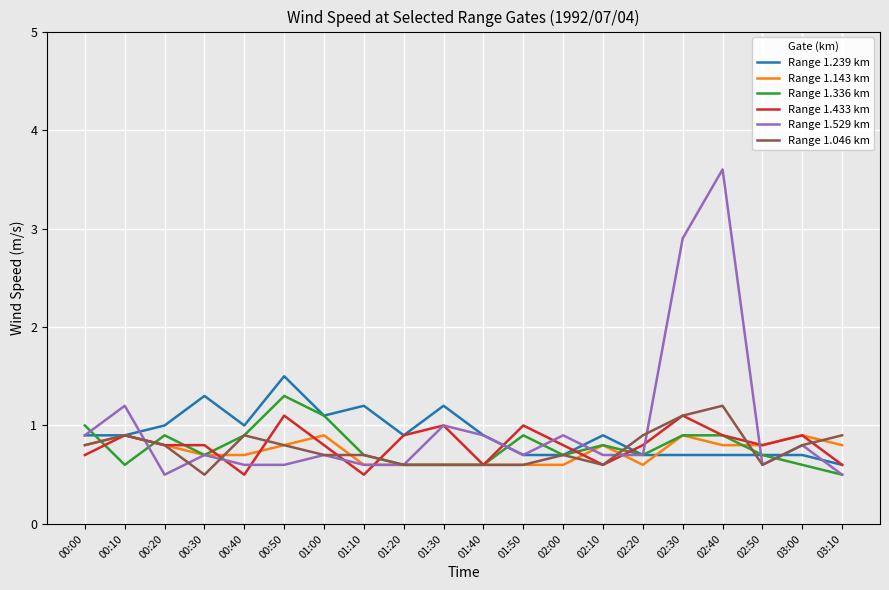

What is the greatest value displayed?

3.6